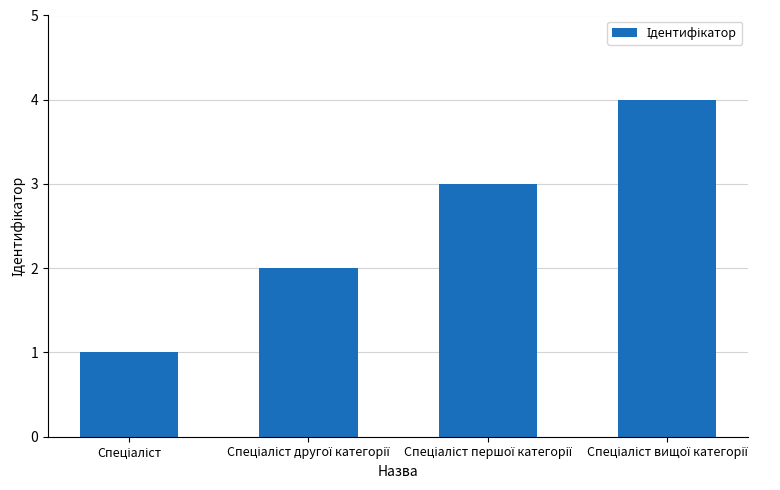

What is the sum of all values?

10